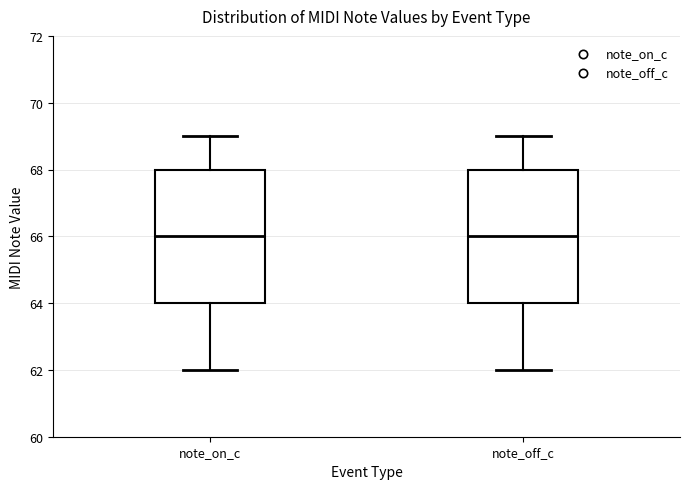

Reading left to right, read every box against the y-axis: the position of its median line, the range the box covers, and the ends of its whiskers. The values are not printed on the chart, so give them approximately, as read against the axis.

note_on_c: median 66, box 64 to 68, whiskers 62 to 69
note_off_c: median 66, box 64 to 68, whiskers 62 to 69